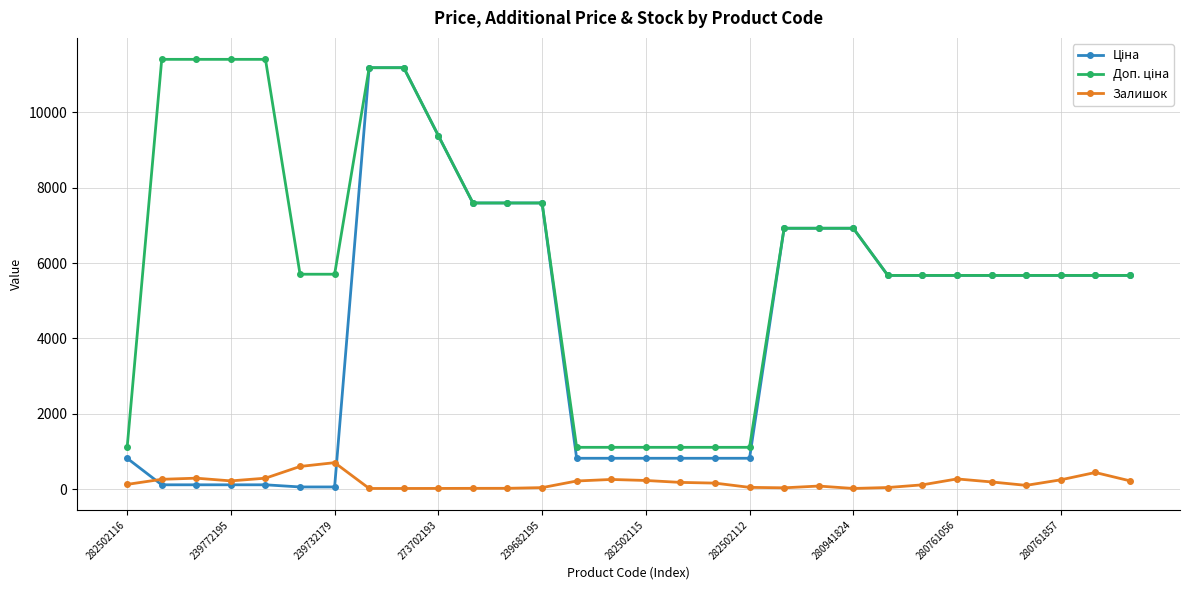

At how many categories does at least one series exceed 5175?

23